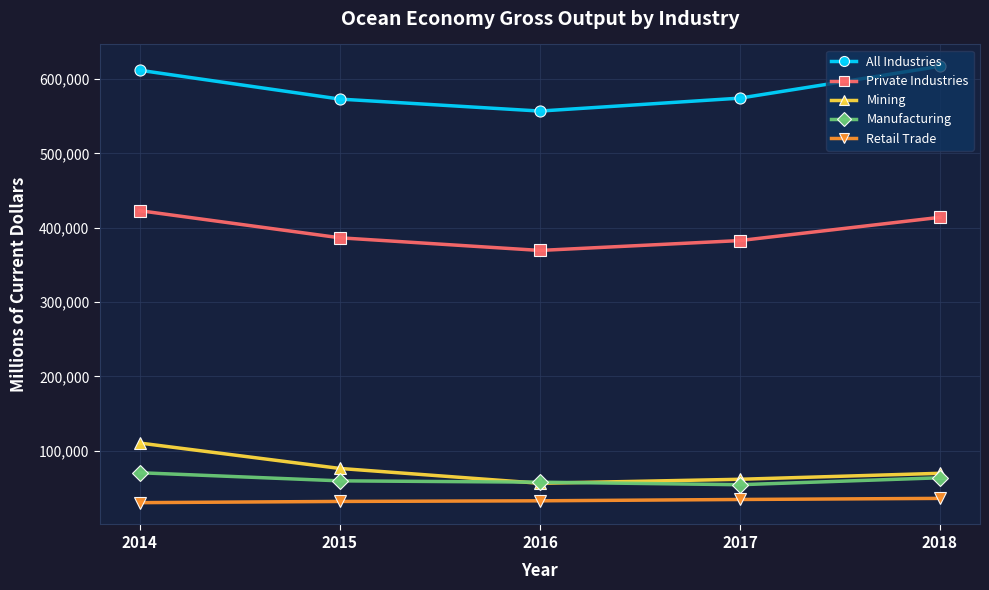

Is the value of Private Industries at 2018 greater than the value of Mining at 2018?

Yes